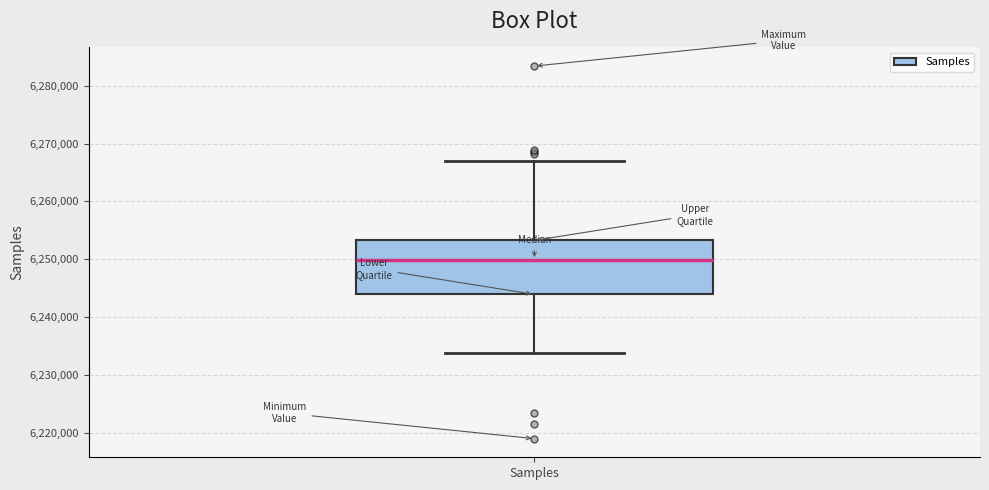

Read this box plot against the y-axis: the position of the median line, the range covered by the box, and the ends of both whiskers. The values are not printed on the chart, so give them approximately, as read against the axis.

median 6250000, box 6244000 to 6253000, whiskers 6234000 to 6267000